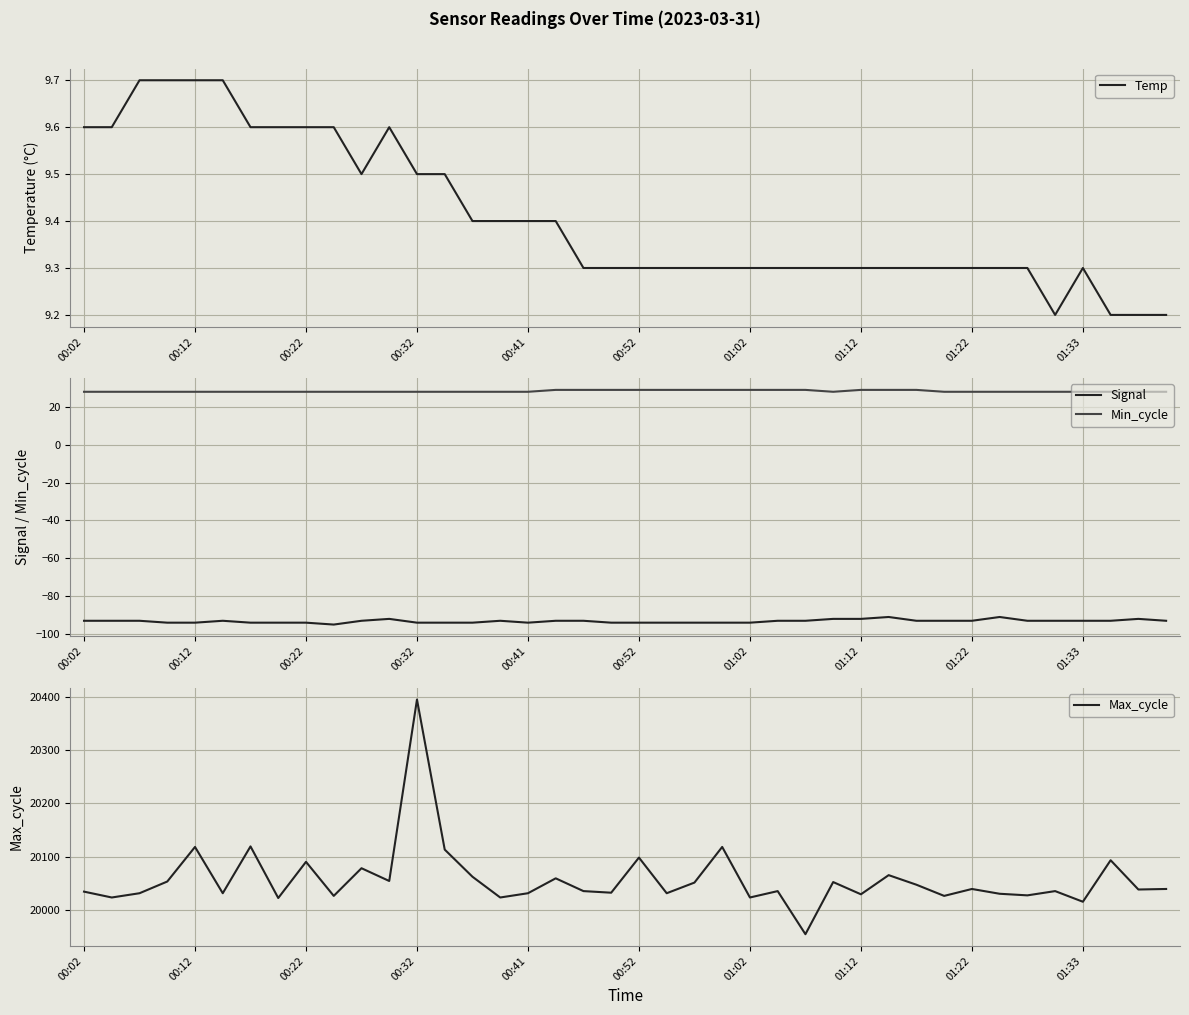

What position from the left is 29?

30